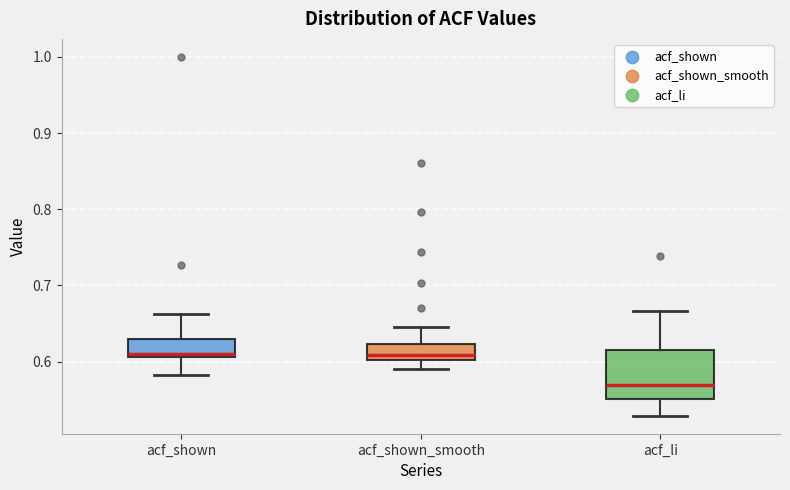

Reading left to right, read every box against the y-axis: the position of its median line, the range the box covers, and the ends of its whiskers. The values are not printed on the chart, so give them approximately, as read against the axis.

acf_shown: median 0.61 (just above the box's lower edge), box 0.61 to 0.63, whiskers 0.58 to 0.66
acf_shown_smooth: median 0.61, box 0.60 to 0.62, whiskers 0.59 to 0.65
acf_li: median 0.57, box 0.55 to 0.62, whiskers 0.53 to 0.67